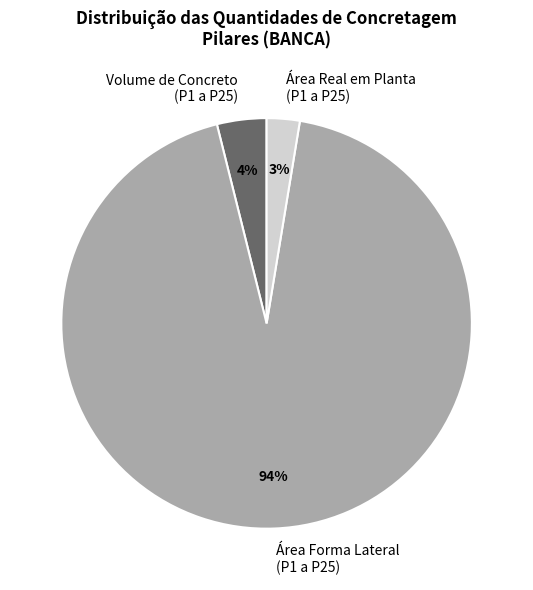

How many segments does this pie chart have?

3